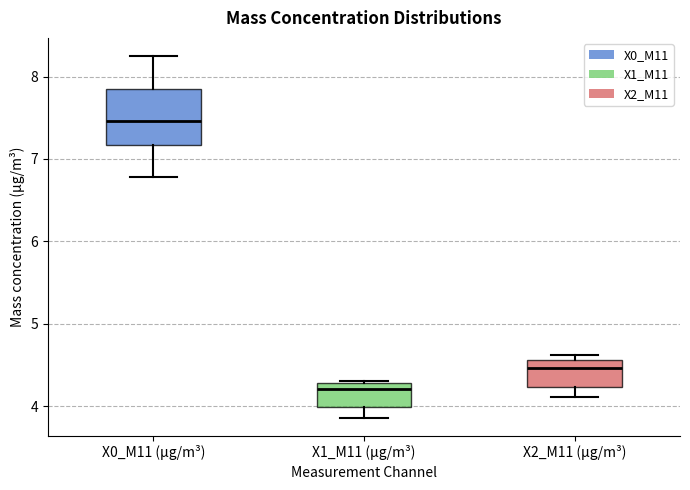

Which box has the highest median line?

X0_M11 (μg/m³)